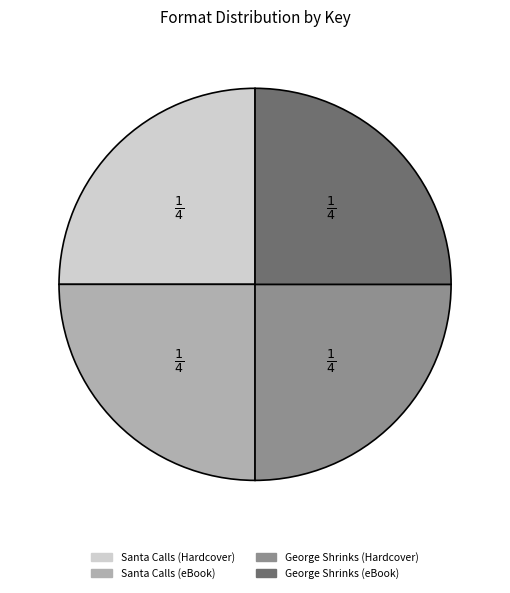

True or false: George Shrinks (Hardcover) accounts for 15% of the total.

False